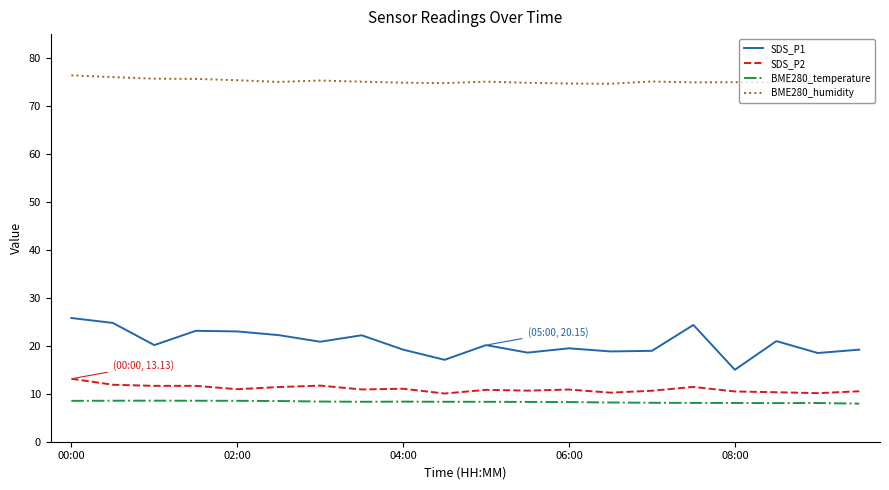

List the series in order of their peak value, lowest first.

BME280_temperature, SDS_P2, SDS_P1, BME280_humidity